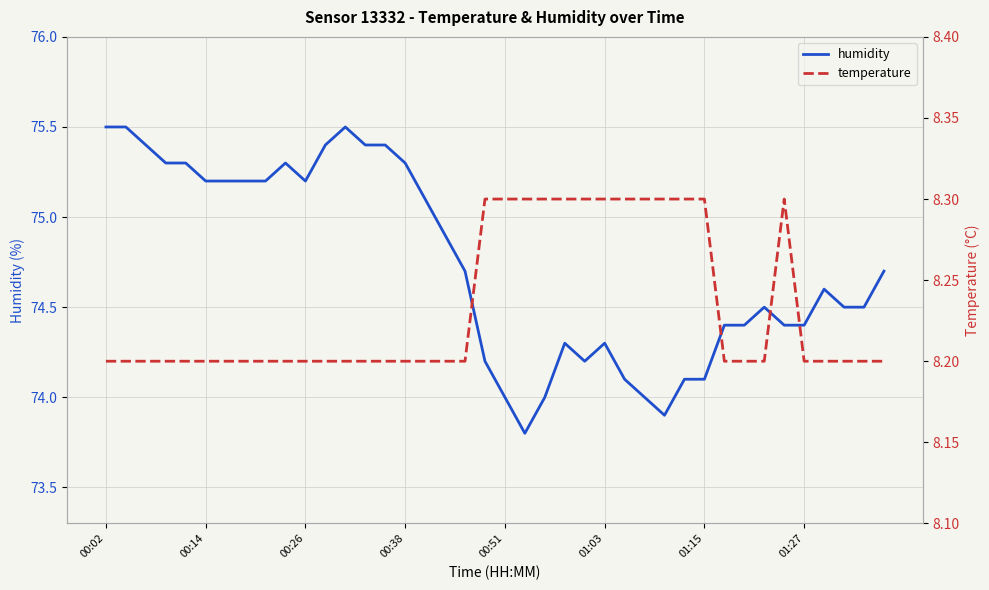

Rank the series by their maximum value, from lowest to highest.

temperature, humidity